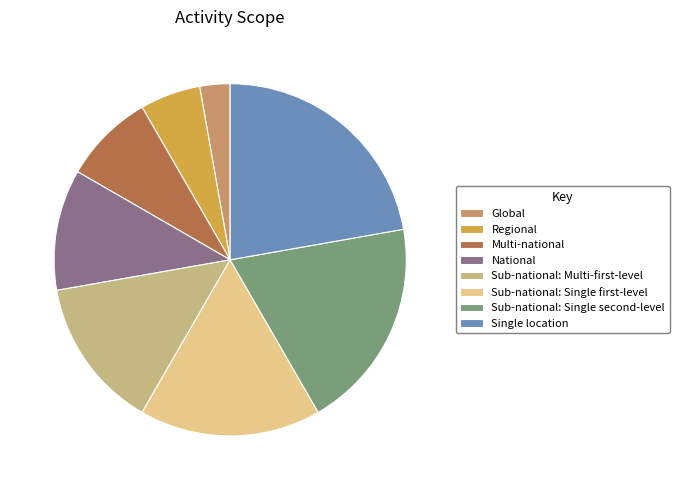

Rank the categories by value from highest to lowest.

Single location, Sub-national: Single second-level, Sub-national: Single first-level, Sub-national: Multi-first-level, National, Multi-national, Regional, Global